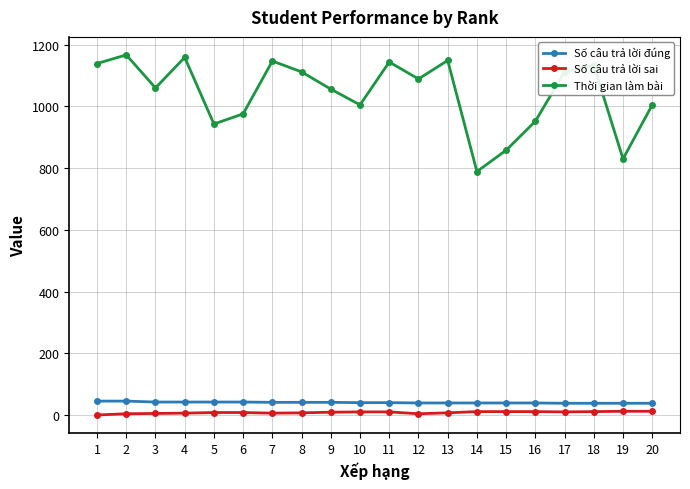

What are all the series names shown in the legend?

Số câu trả lời đúng, Số câu trả lời sai, Thời gian làm bài